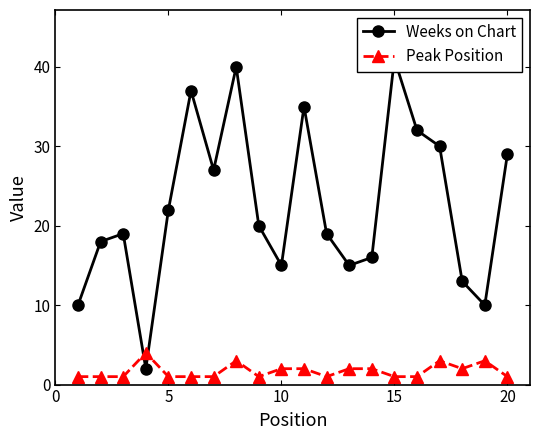

True or false: Peak Position has more than 0 interior local peaks.

True